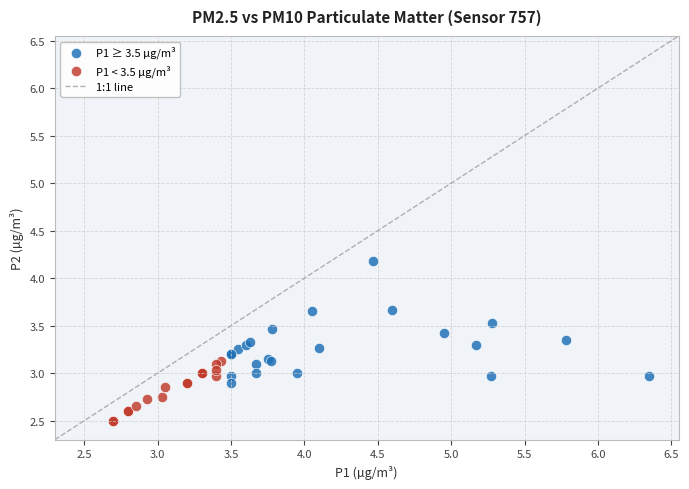

Which series reaches the maximum Y coordinate?

P1 ≥ 3.5 µg/m³